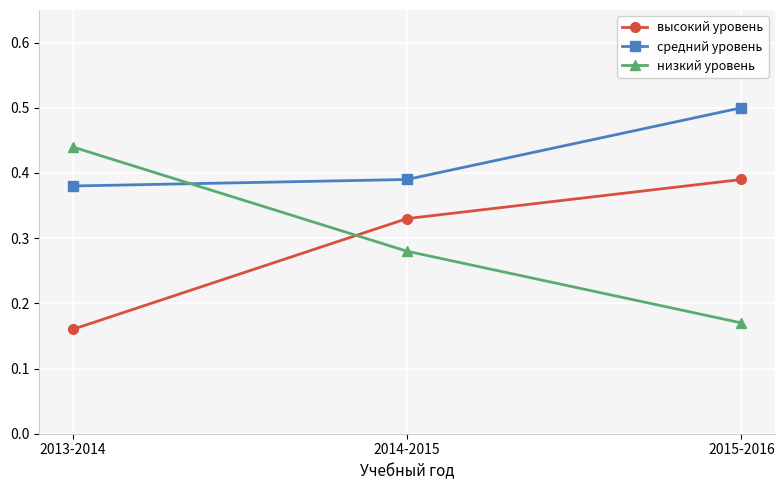

At which label does низкий уровень reach its peak?

2013-2014